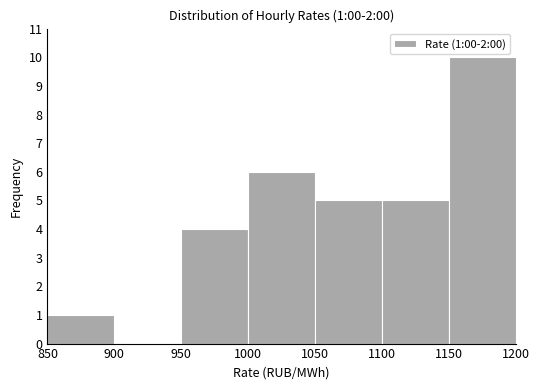

Which range on the x-axis has the tallest bar?

1150 to 1200